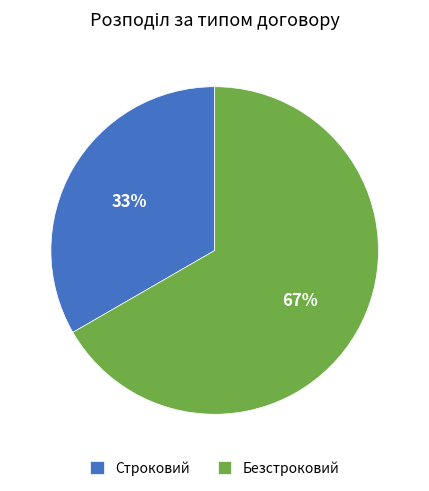

Is there a majority slice in this chart?

Yes